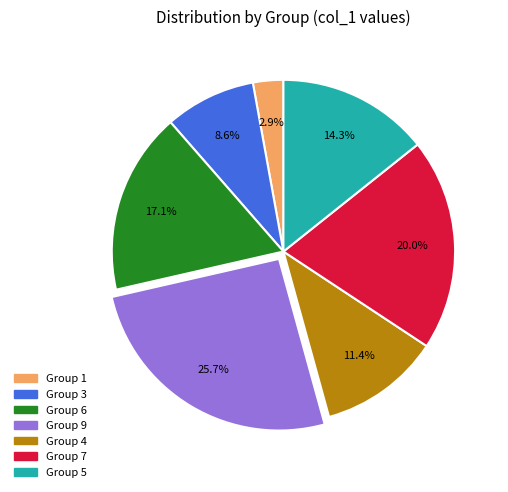

Rank the categories by value from lowest to highest.

Group 1, Group 3, Group 4, Group 5, Group 6, Group 7, Group 9